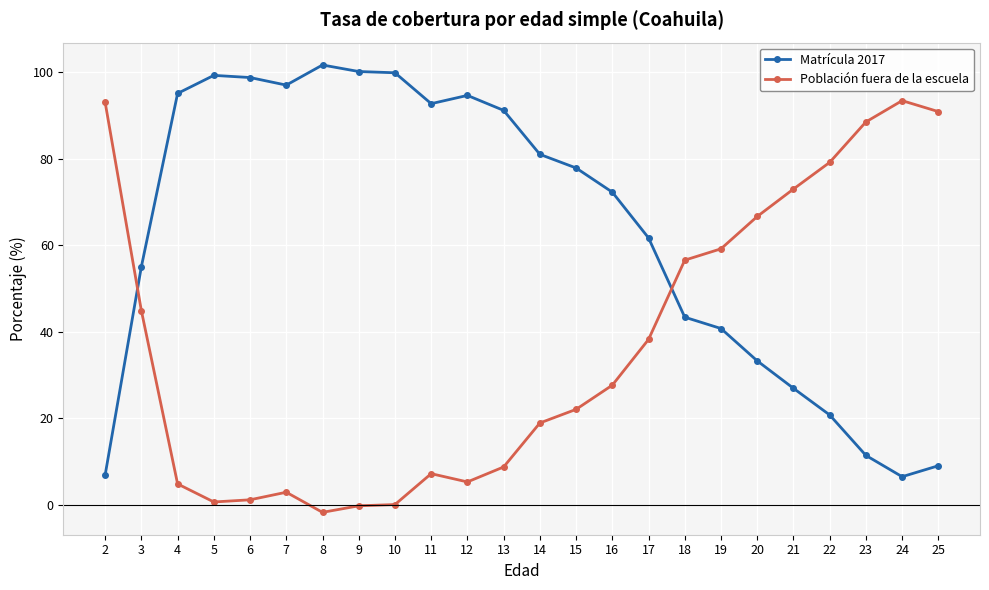

At how many categories does at least one series exceed 80?

15